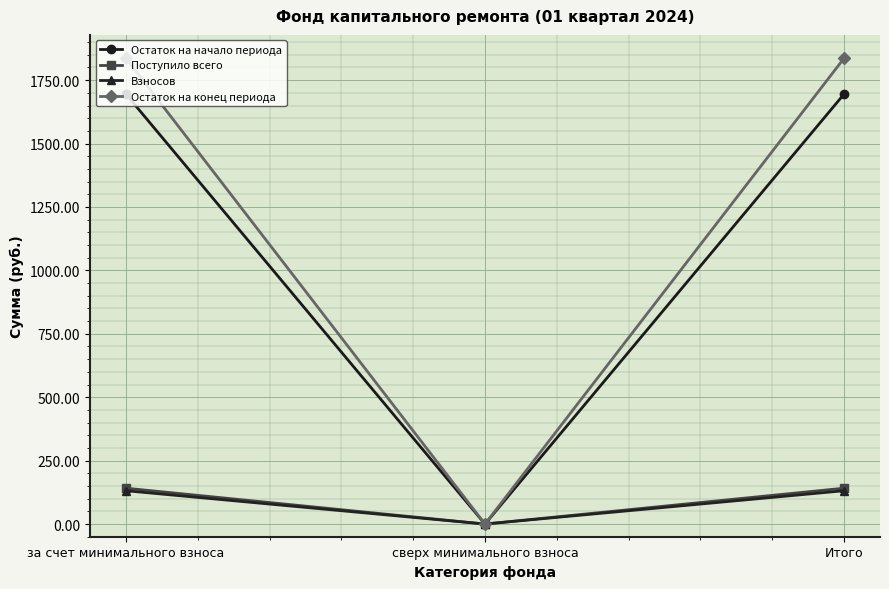

What is the value of the Поступило всего point at the 1st from the left?

141.3